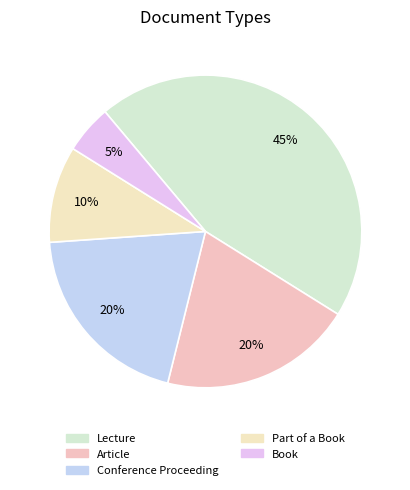

Between Lecture and Part of a Book, which is larger?

Lecture